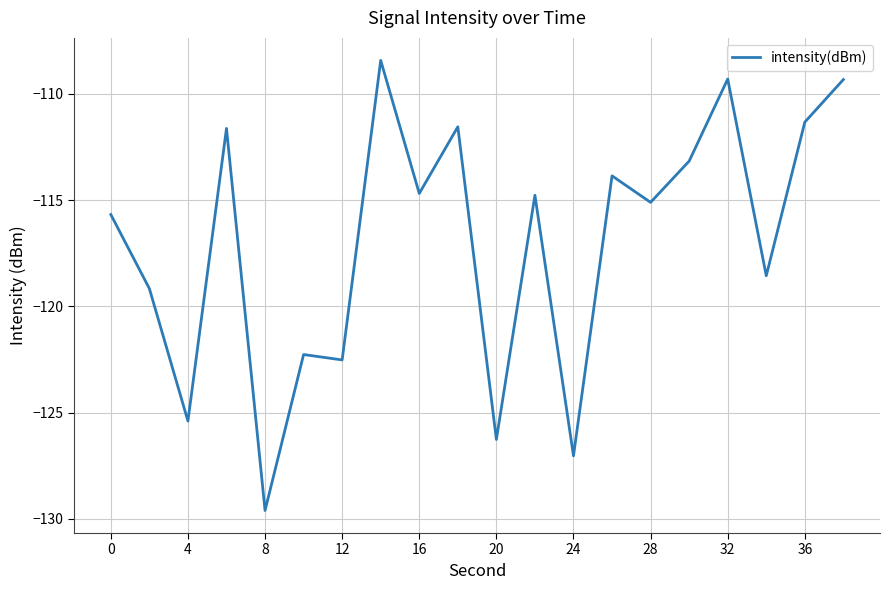

What is the difference between the maximum and minimum values?

21.2